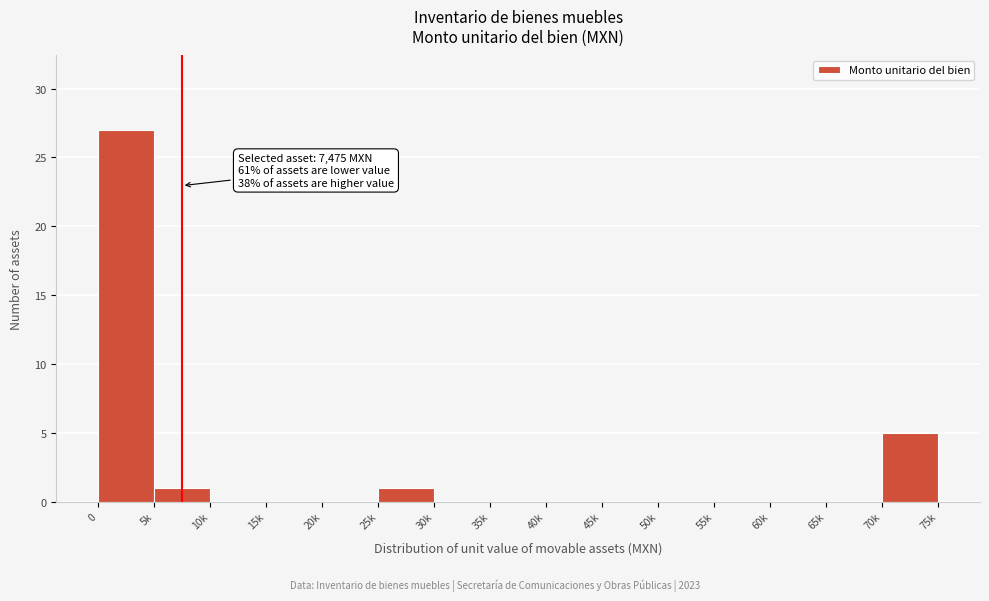

Reading left to right, list all the values displayed in this chart.

0=27	5k=1	10k=0	15k=0	20k=0	25k=1	30k=0	35k=0	40k=0	45k=0	50k=0	55k=0	60k=0	65k=0	70k=5